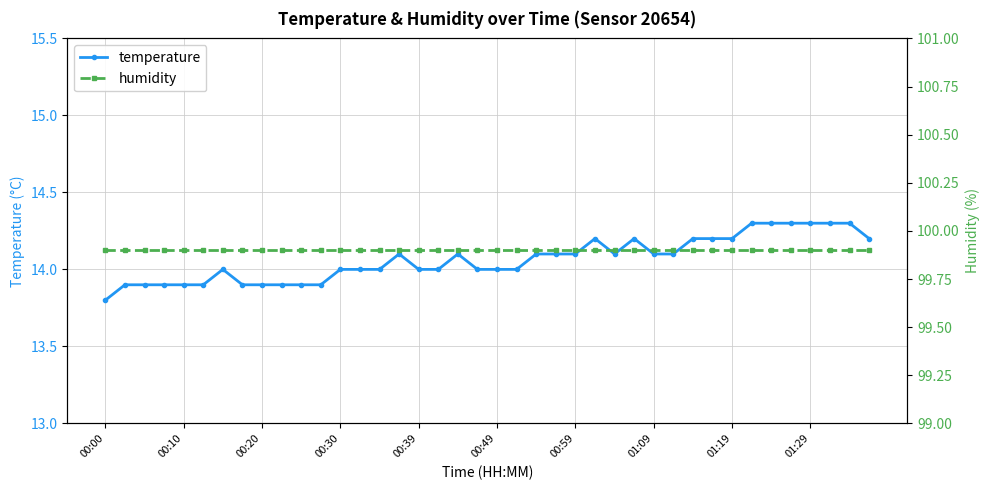

What is the difference between the maximum and minimum values in the temperature series?

0.5